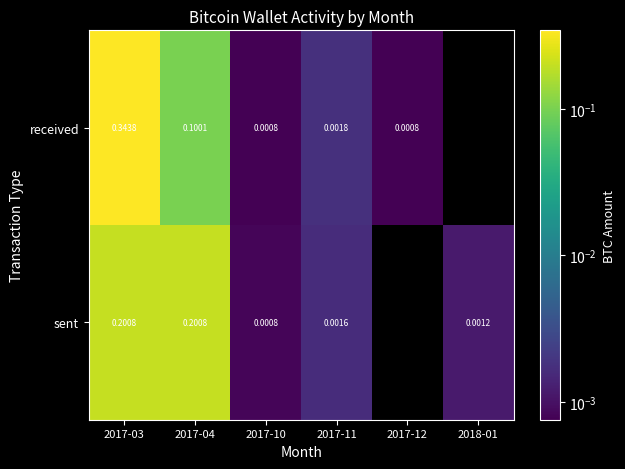

At how many categories does at least one series exceed 0?

6